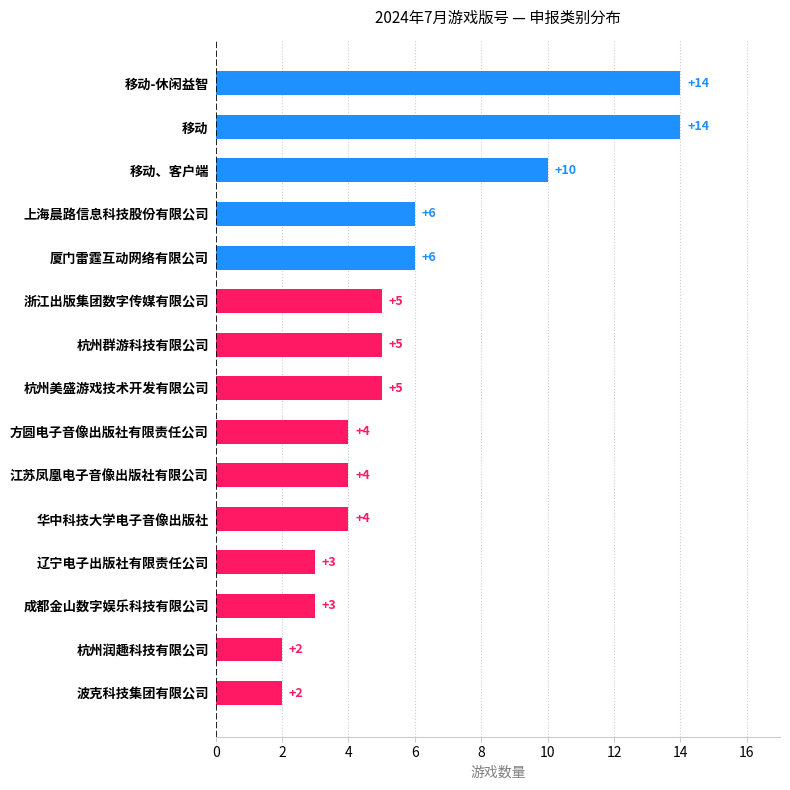

The value at 移动-休闲益智 is 14. True or false?

True